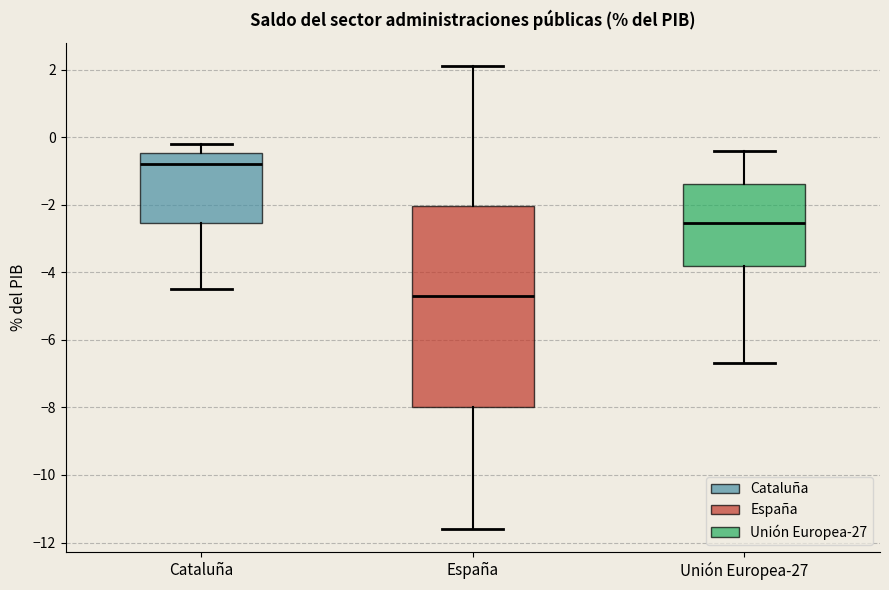

Which box is the tallest, from its lower edge to its upper edge?

España